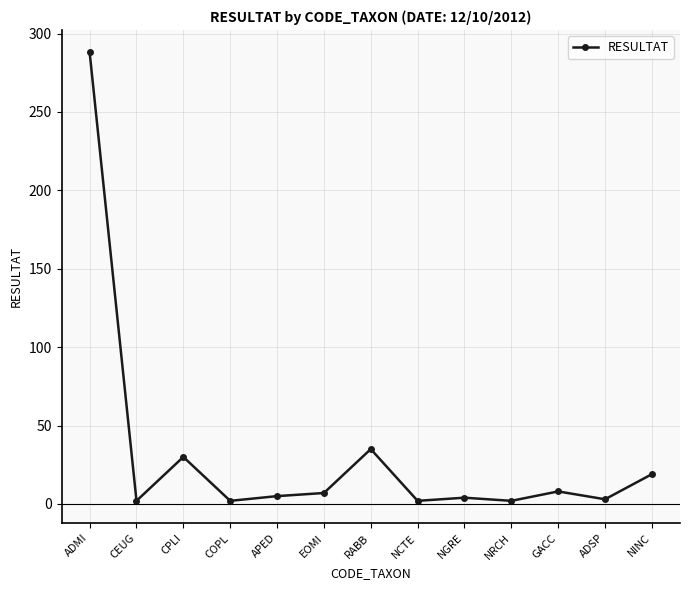

True or false: the data shows 2 at NRCH.

True